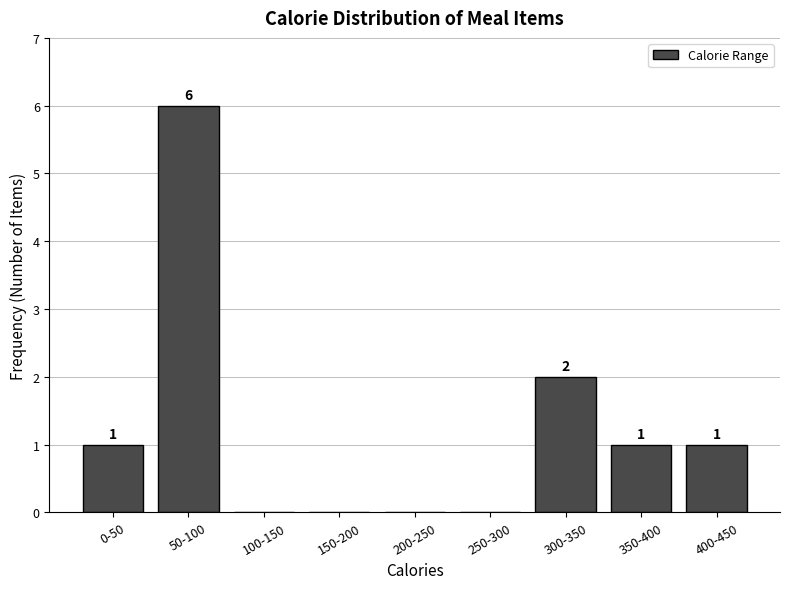

Reading left to right, what are all the values shown in this chart?

0-50=1	50-100=6	100-150=0	150-200=0	200-250=0	250-300=0	300-350=2	350-400=1	400-450=1